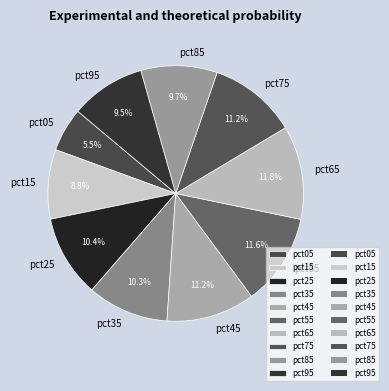

Is there a majority slice in this chart?

No